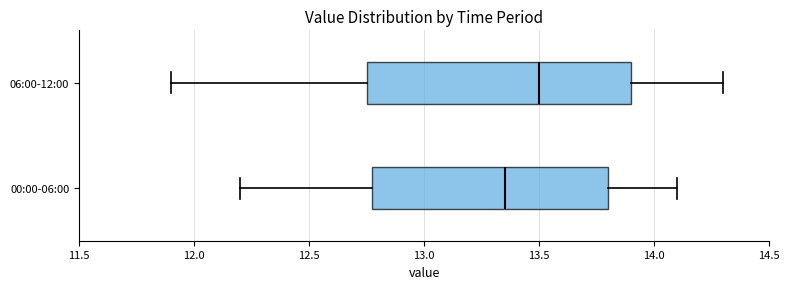

Reading bottom to top, read every box against the x-axis: the position of its median line, the range the box covers, and the ends of its whiskers. The values are not printed on the chart, so give them approximately, as read against the axis.

00:00-06:00: median 13.35, box 12.80 to 13.80, whiskers 12.20 to 14.10
06:00-12:00: median 13.50, box 12.75 to 13.90, whiskers 11.90 to 14.30